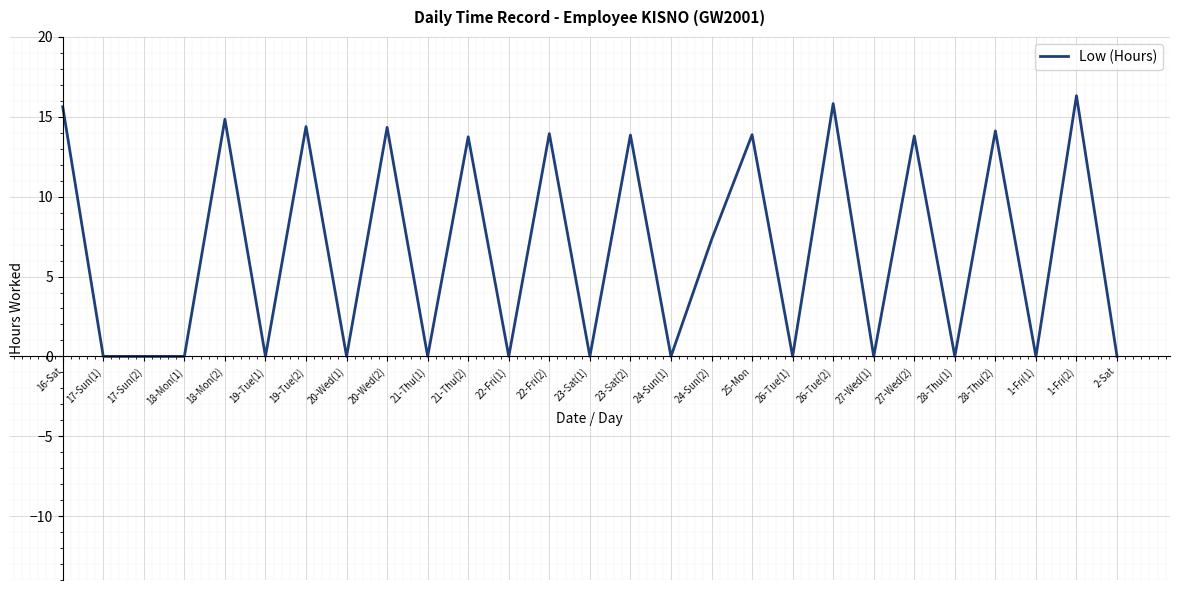

Between 27-Wed(1) and 21-Thu(2), which is larger?

21-Thu(2)